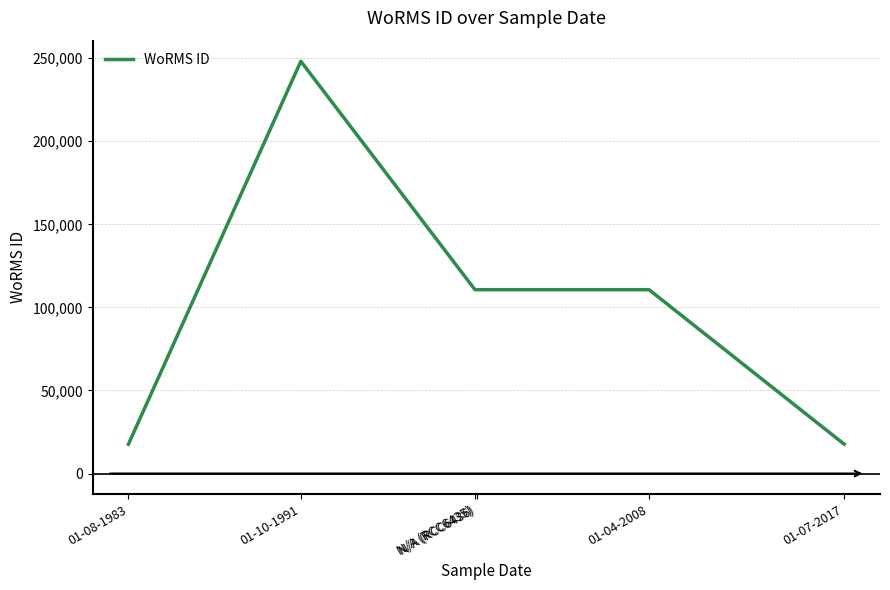

What is the maximum value shown in the chart?

248121